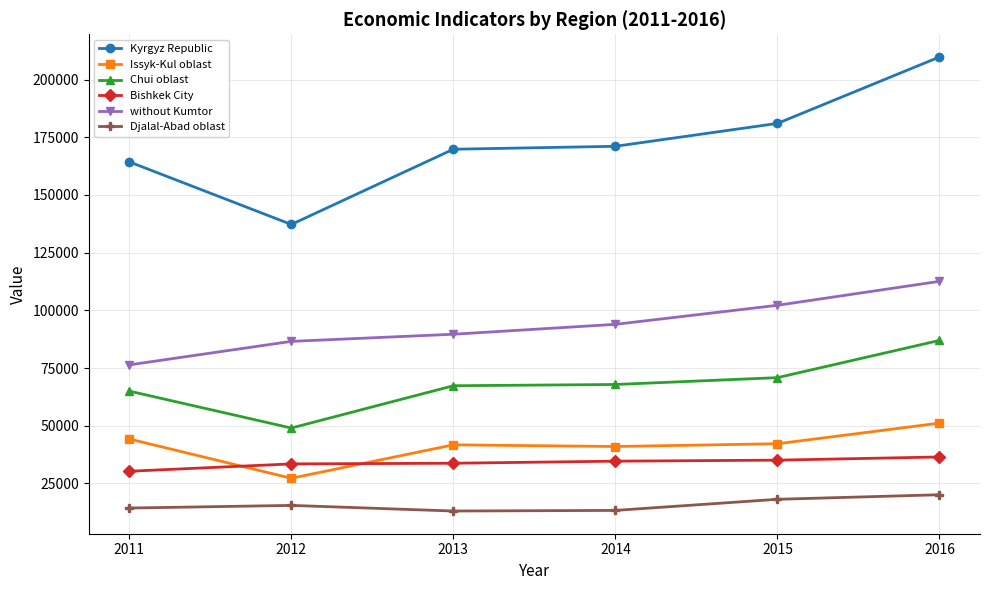

Between 2012 and 2013, which series saw the biggest shift?

Kyrgyz Republic